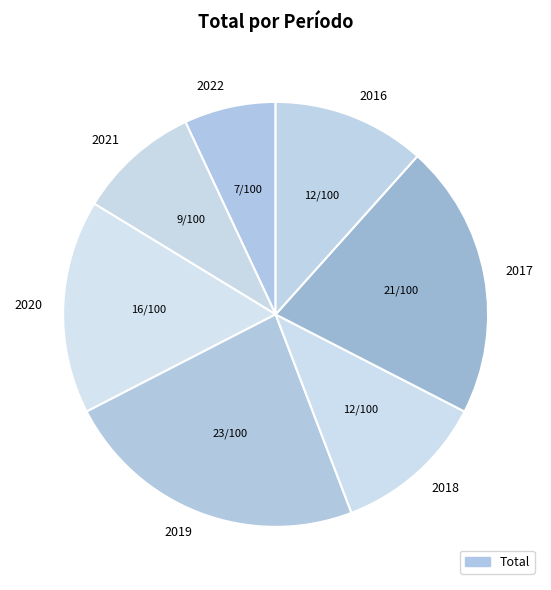

Between 2018 and 2022, which is larger?

2018